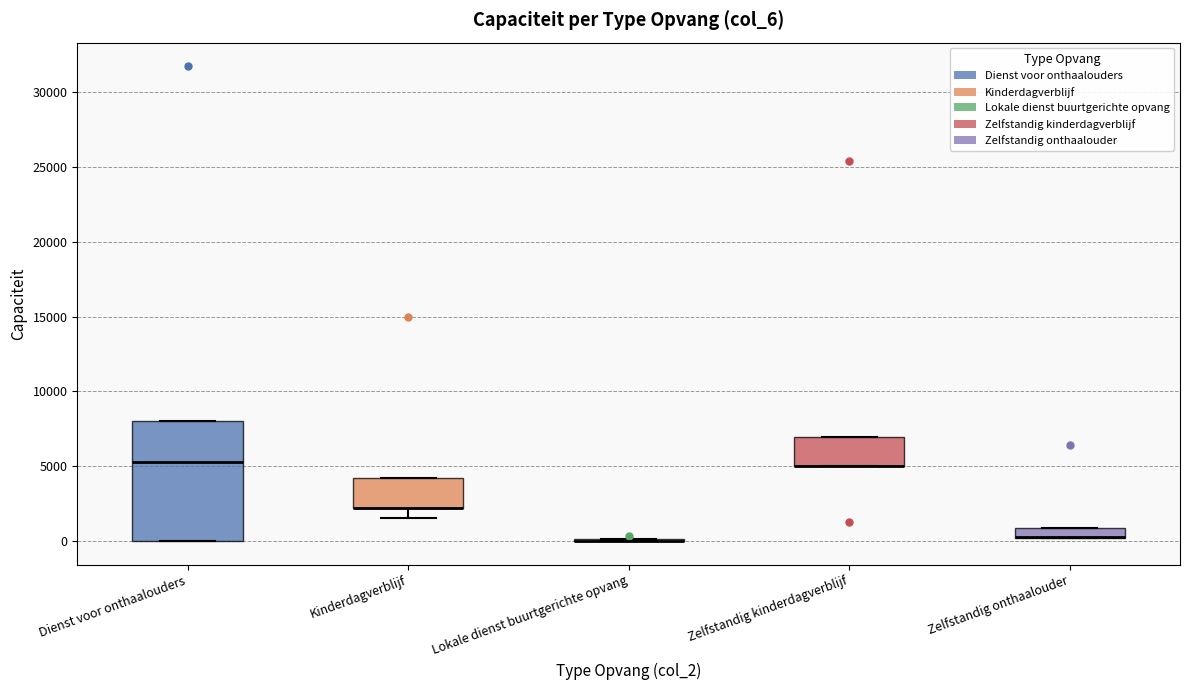

Which box is the tallest, from its lower edge to its upper edge?

Dienst voor onthaalouders